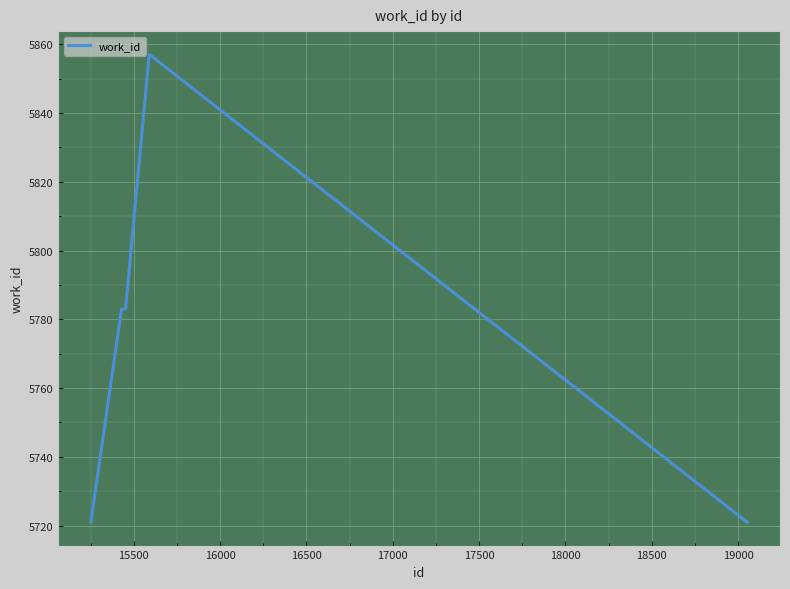

What is the maximum value shown in the chart?

5857